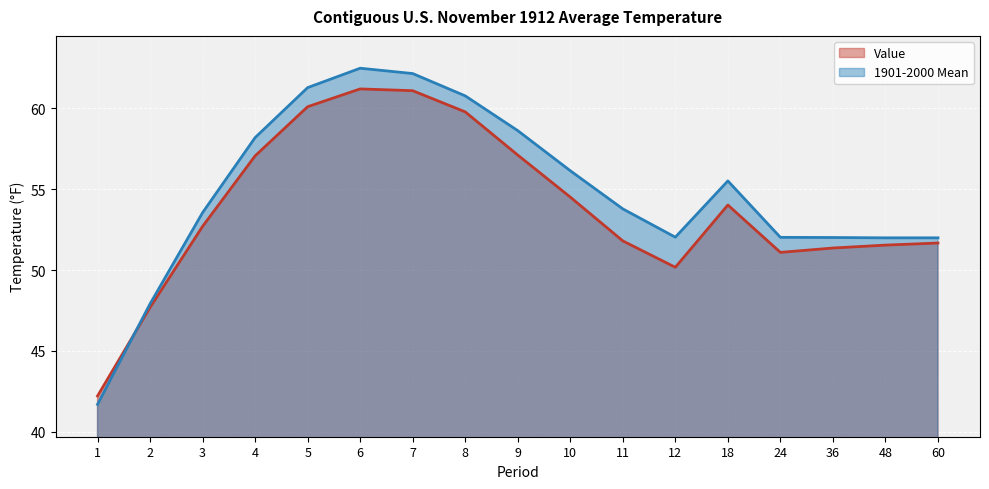

The value of 1901-2000 Mean at 10 is 20.3. True or false?

False